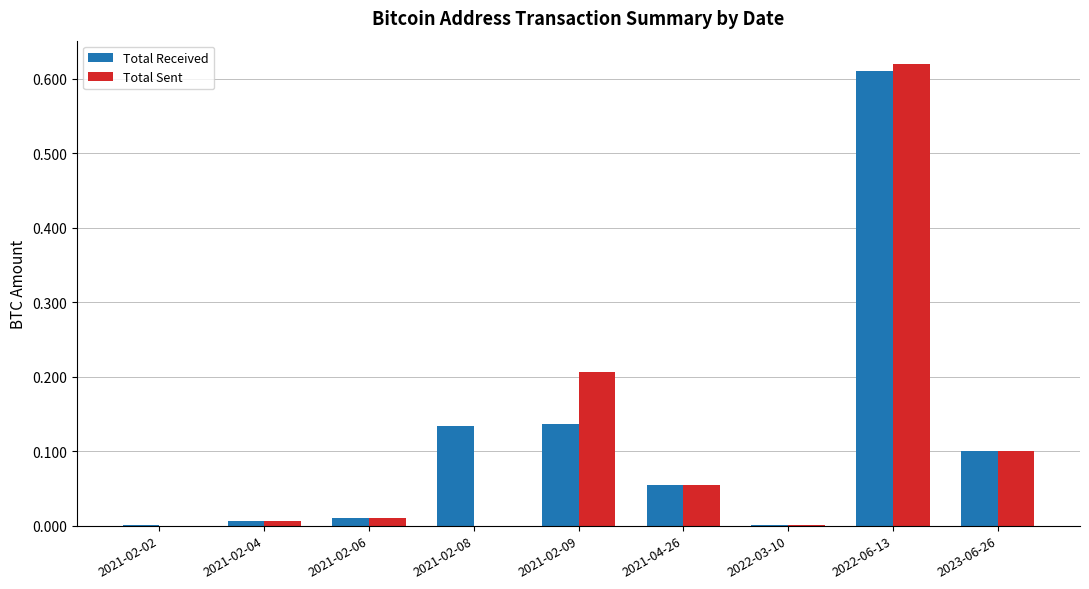

What are all the series names shown in the legend?

Total Received, Total Sent